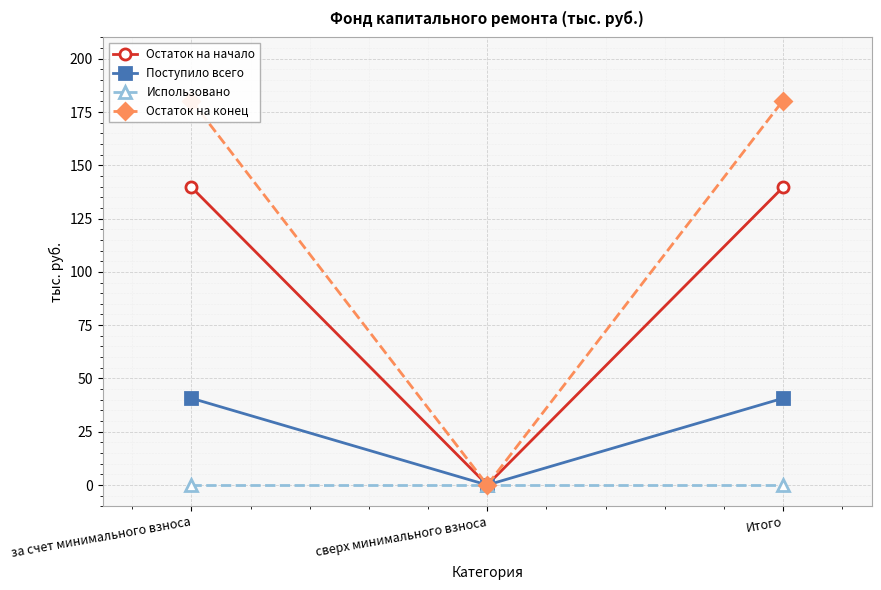

Reading left to right, what are all the values shown in this chart?

Остаток на начало: 139.7	0.0	139.7
Поступило всего: 40.7	0.0	40.7
Использовано: 0.0	0.0	0.0
Остаток на конец: 180.4	0.0	180.4